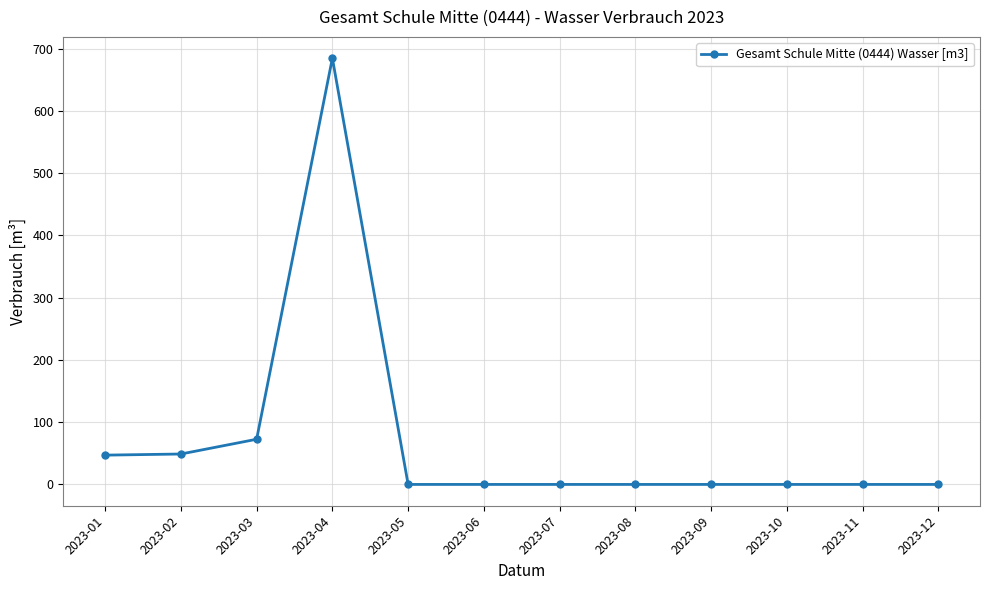

What is the difference between the values at 2023-02 and 2023-07?

48.9